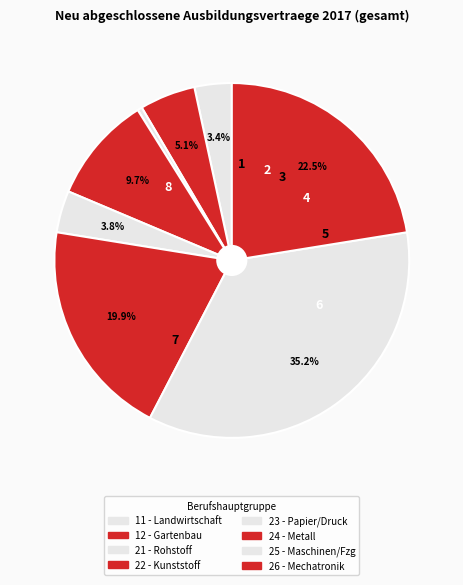

How many slices are in this pie chart?

8